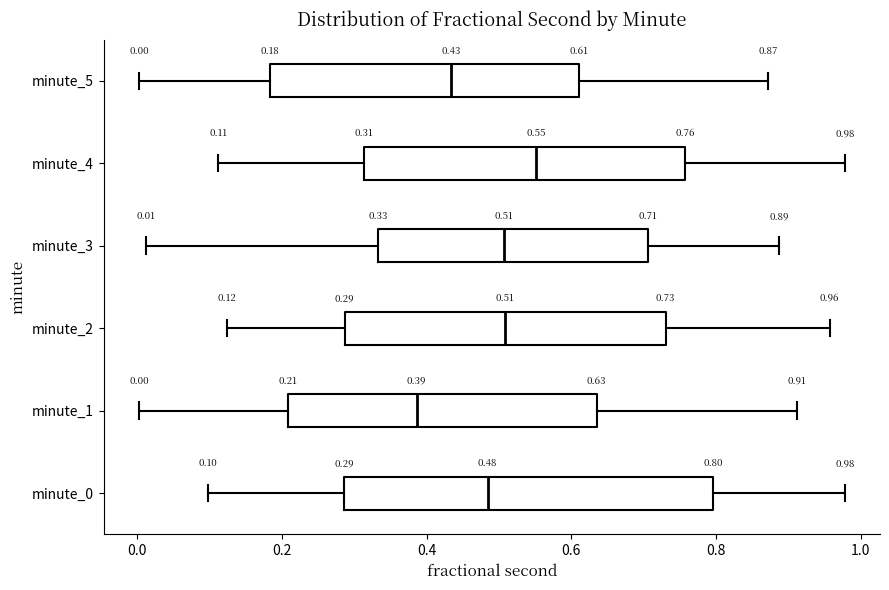

Which box has the furthest to the right median line?

minute_4